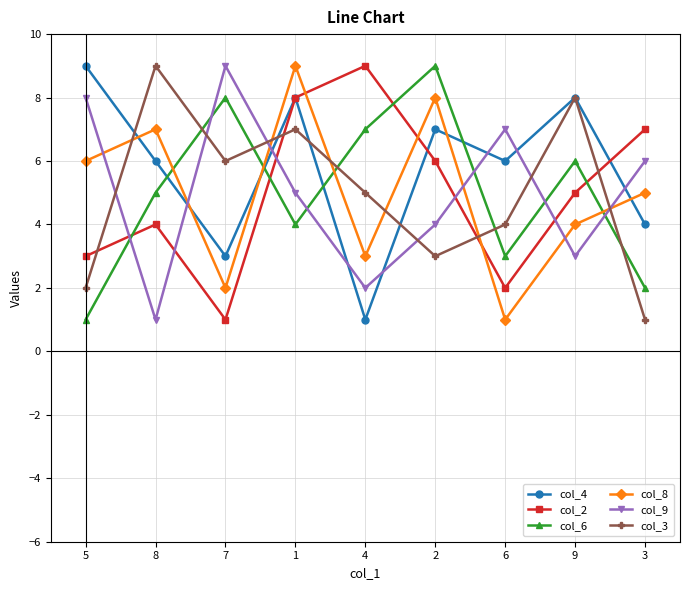

At which category does col_3 reach its first local peak?

8